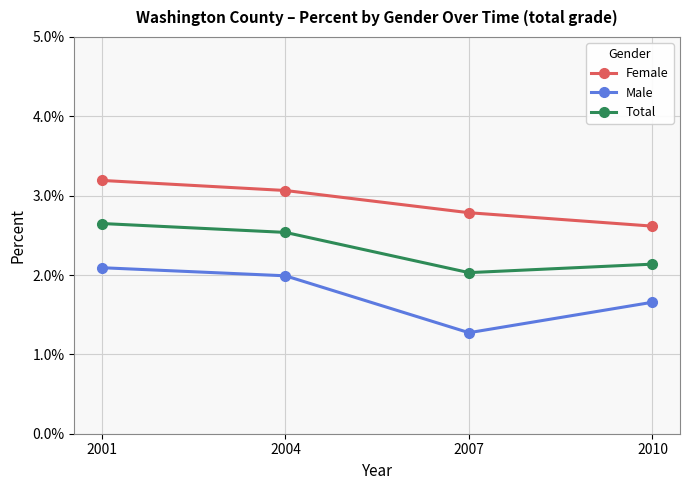

Rank the categories by Female value from highest to lowest.

2001, 2004, 2007, 2010